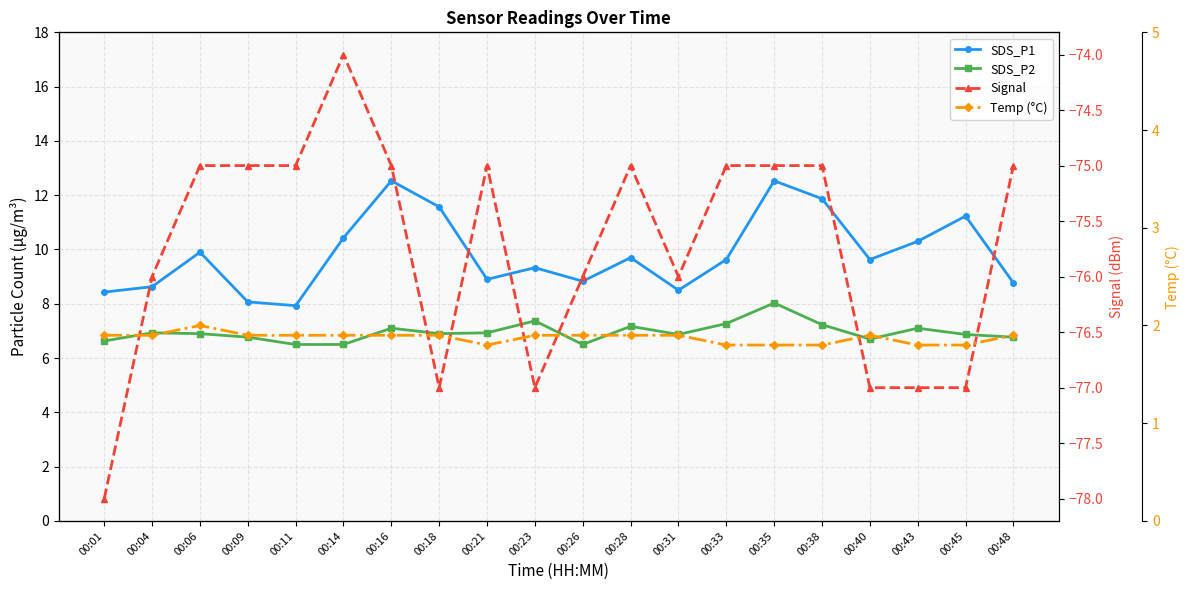

Which series has the largest total across all categories?

SDS_P1